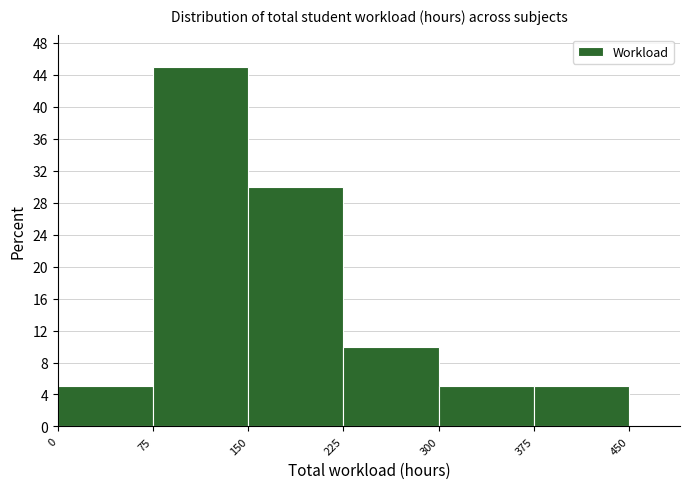

Reading left to right, transcribe this chart: for each bar, give the range it covers on the x-axis and its height. The values are not printed on the chart, so give them approximately, as read against the axis.

0 to 75: 5
75 to 150: 45
150 to 225: 30
225 to 300: 10
300 to 375: 5
375 to 450: 5